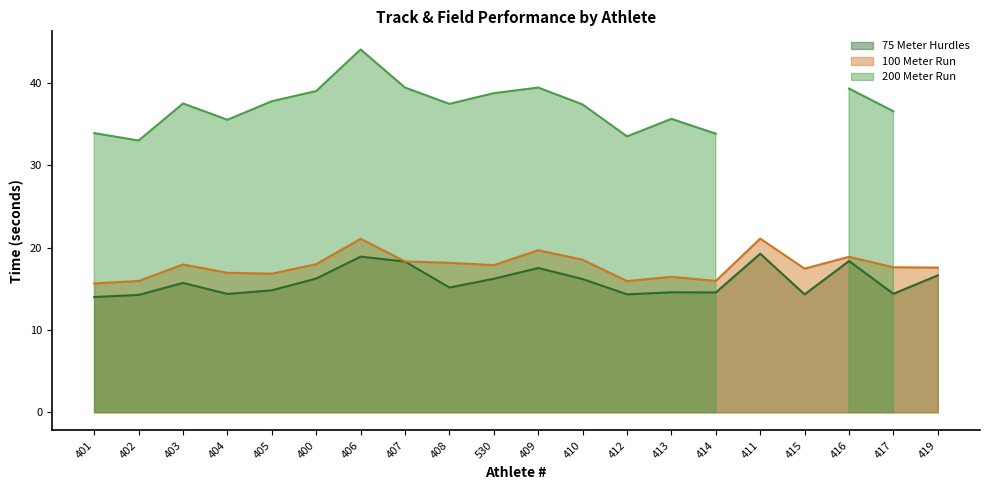

Is the value of 75 Meter Hurdles at 409 greater than the value of 100 Meter Run at 411?

No